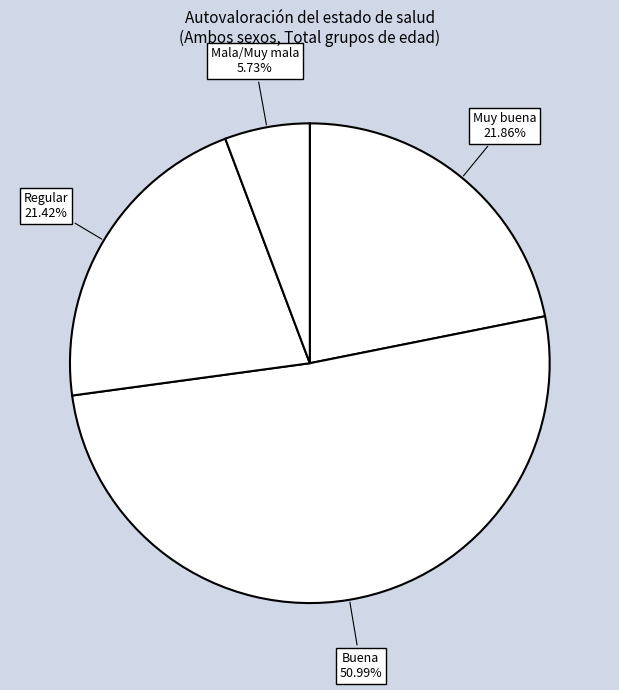

To the nearest percent, what is the difference between the largest and smallest slice percentages?

45%